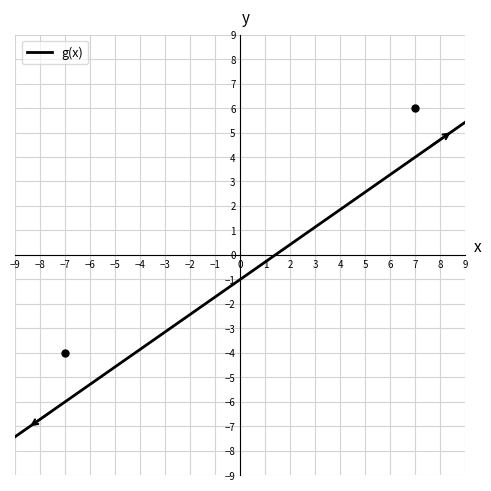

Between 9 and −9, which is larger?

9